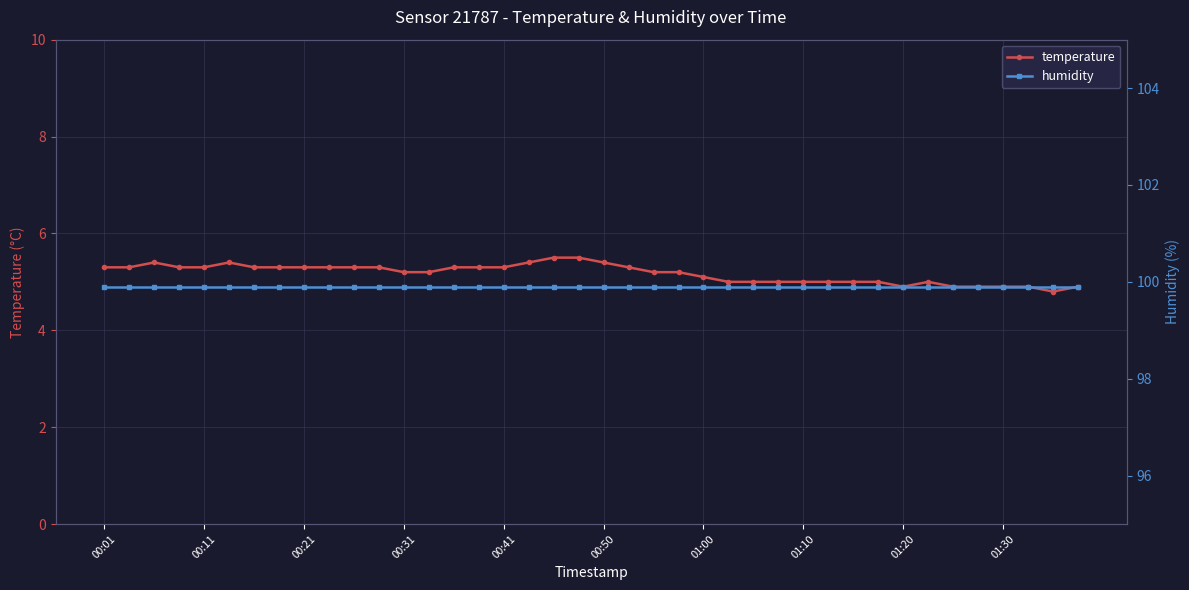

True or false: humidity has more than 0 points higher than both neighbors.

False